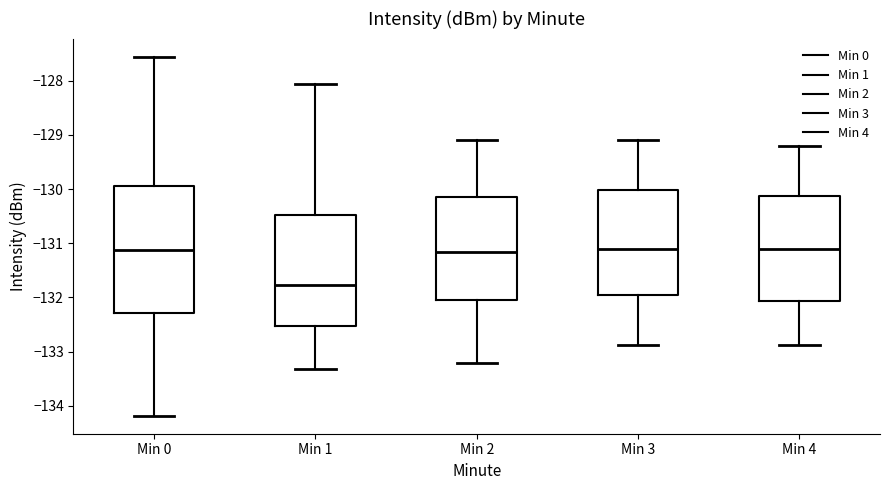

Comparing the boxes themselves (not the whiskers), which one is the tallest?

Min 0